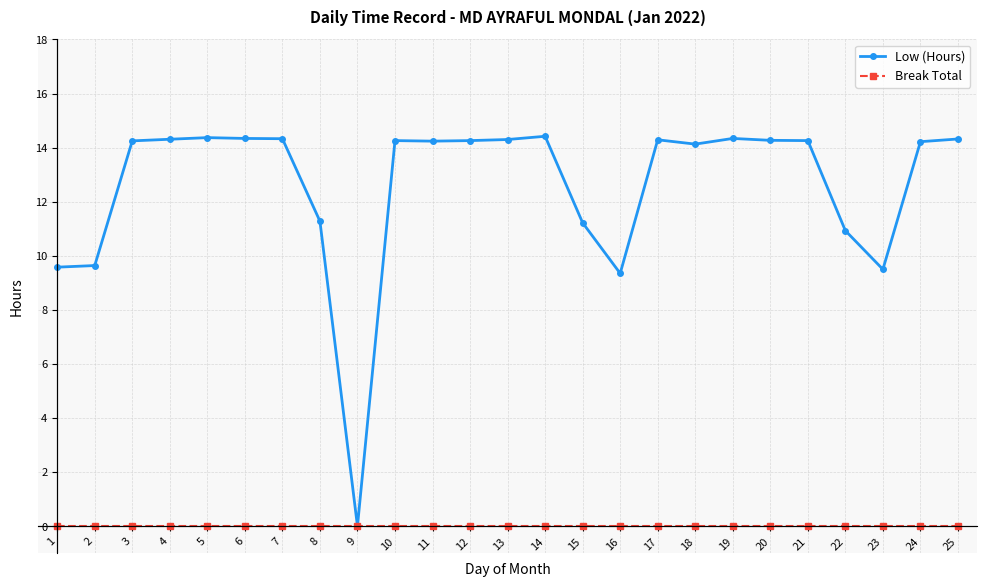

Count the number of data series in this chart.

2